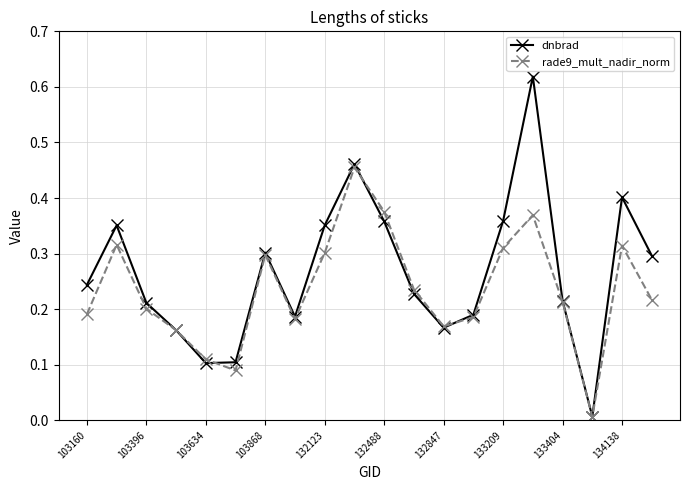

Which series has the largest range (max minus min)?

dnbrad